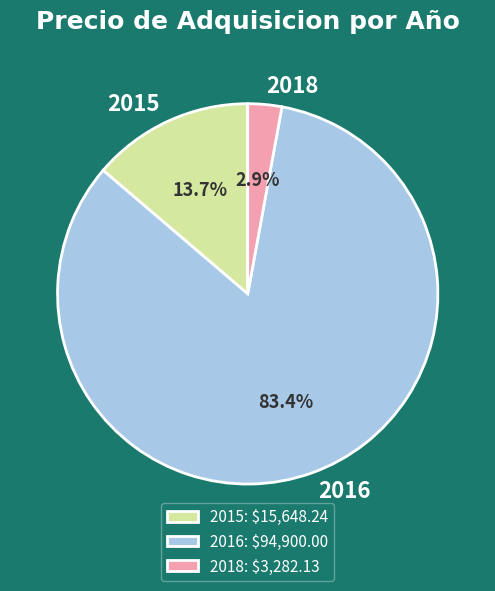

Which slice is the largest?

2016